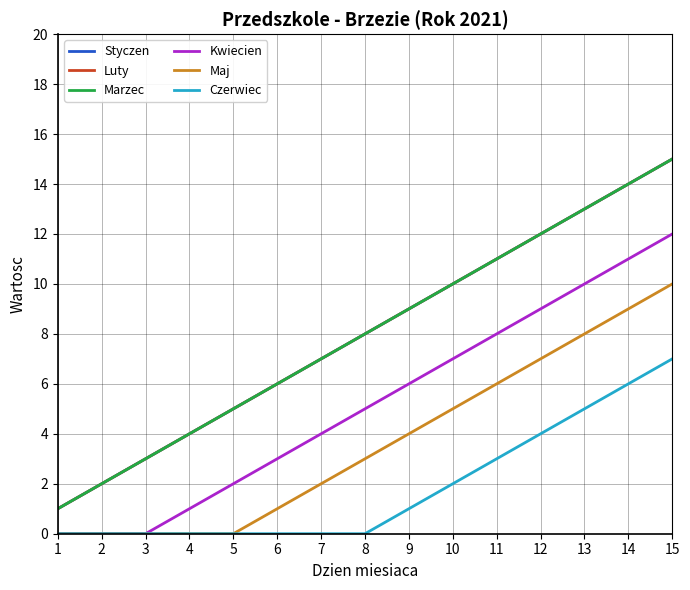

True or false: Marzec has more than 2 interior local peaks.

False